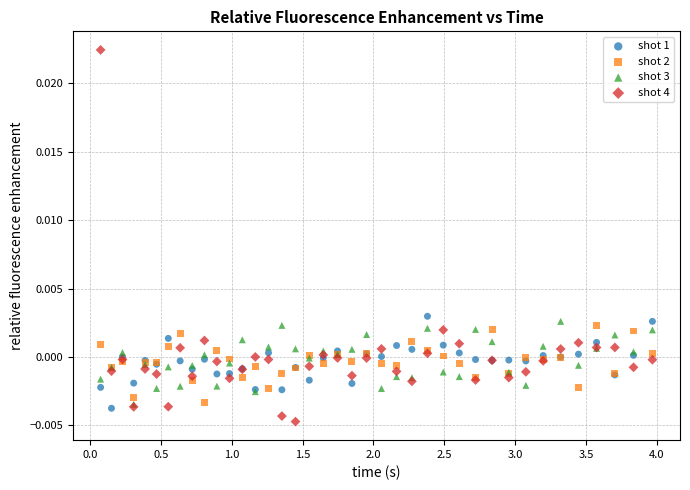

What are all the series names shown in the legend?

shot 1, shot 2, shot 3, shot 4